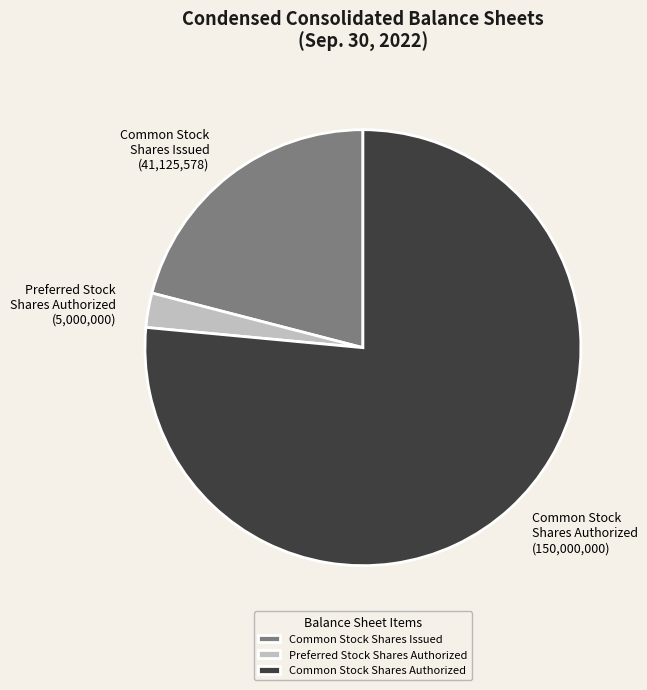

Is it true that Preferred Stock Shares Authorized is 3% of the pie?

True